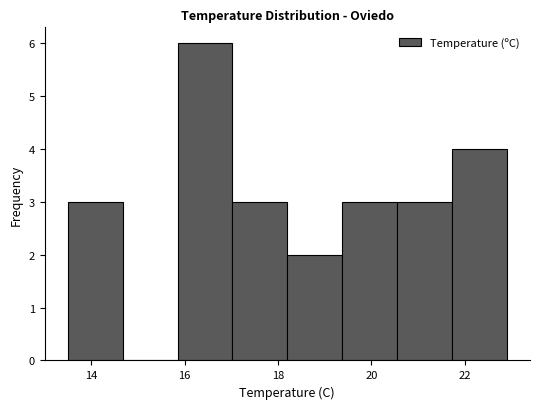

How tall is the bar that spans 13.6 to 14.6 on the x-axis? Neither the bar edges nor the heights are printed on the chart, so give them approximately, as read against the axes.

3